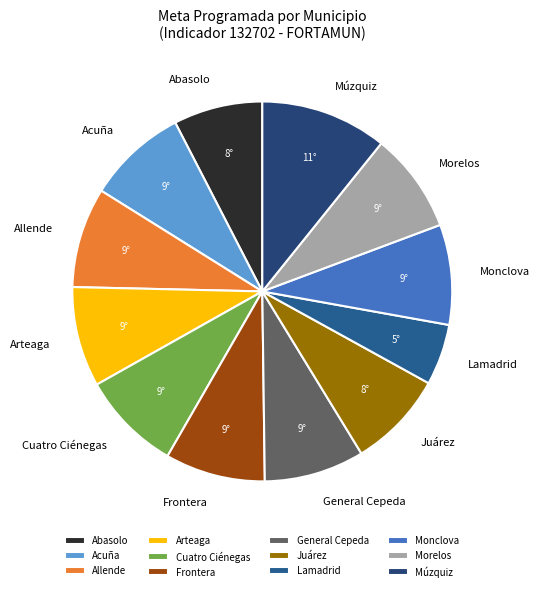

Is it true that Múzquiz is 2% of the pie?

False